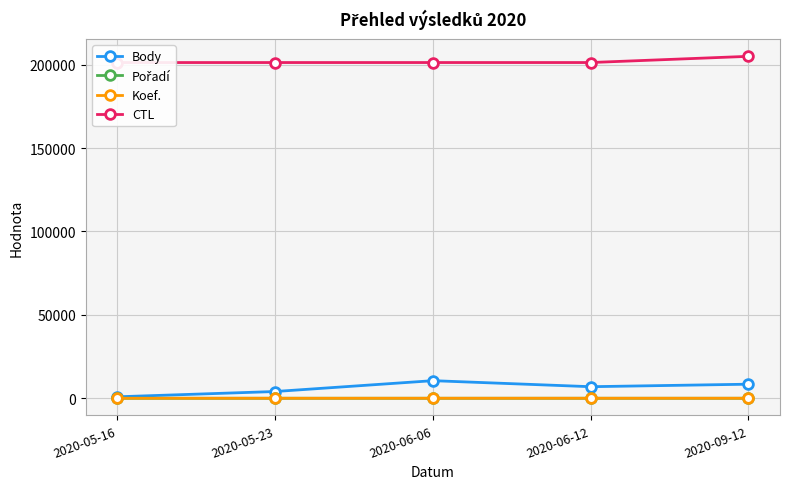

What is the average value of the Koef. series?

9